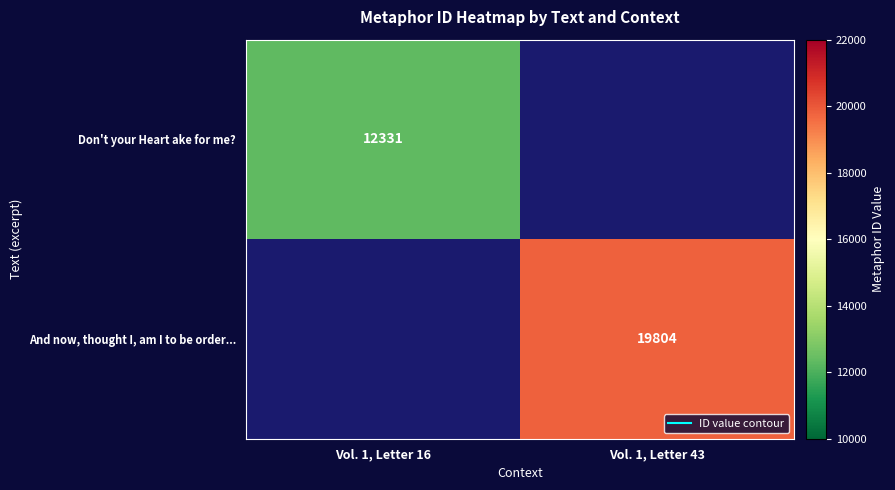

Which category has the lowest value in the Don't your Heart ake for me? series?

Vol. 1, Letter 43